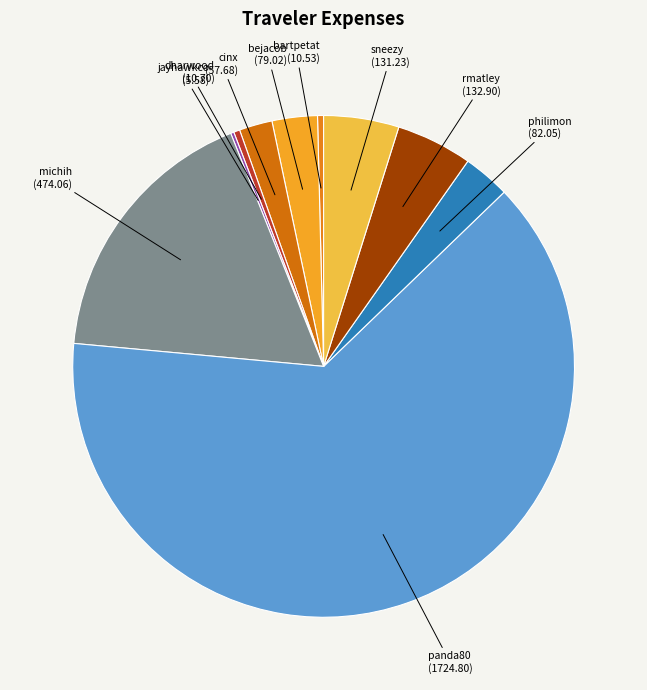

To the nearest percent, what is the average slice percentage?

10%